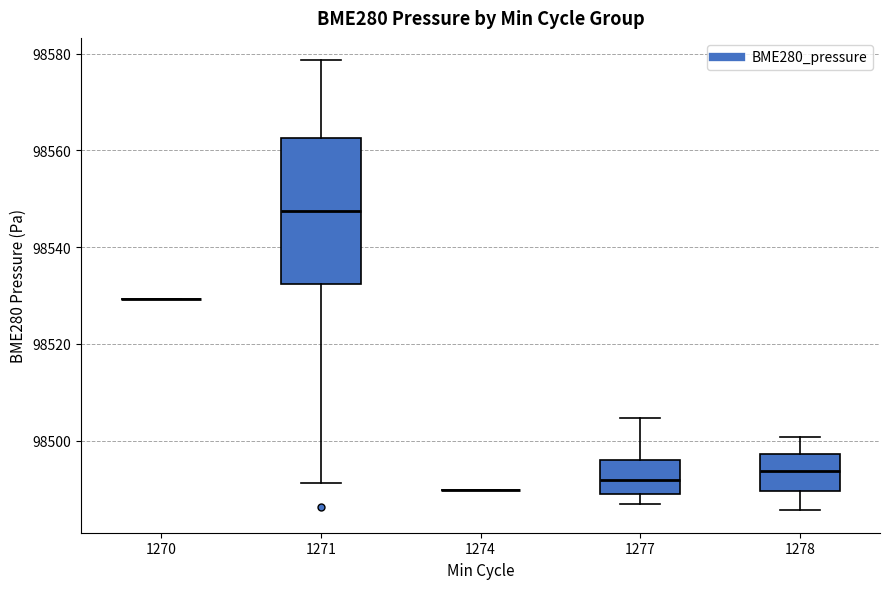

Where is the lower edge of the box at x = 1277 on the y-axis? The values are not printed on the chart, so give them approximately, as read against the axis.

98488